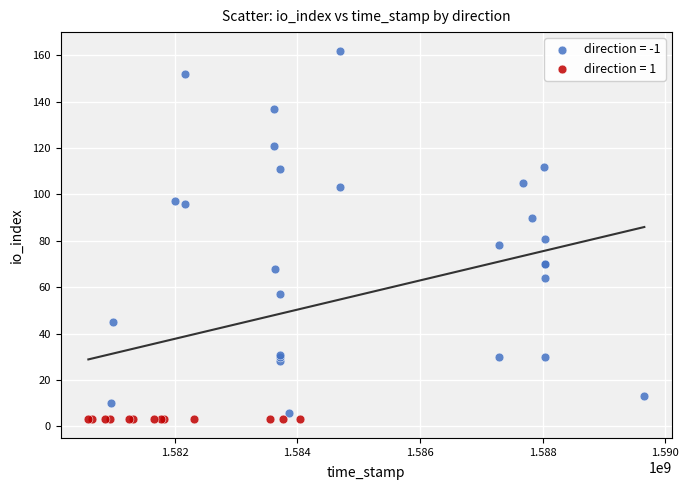

Which series contains the highest Y value?

direction = -1